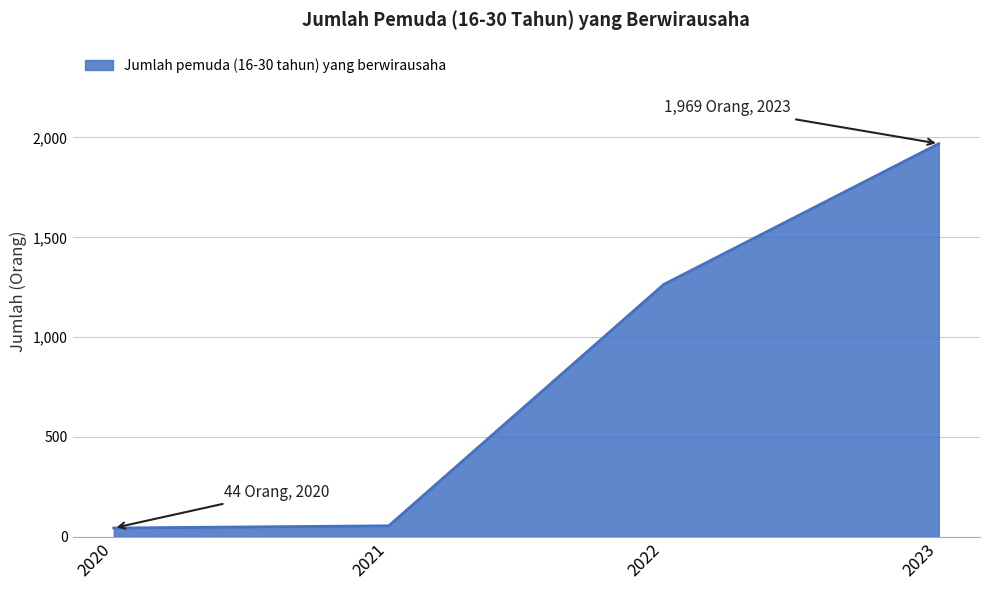

What is the maximum value shown in the chart?

1969